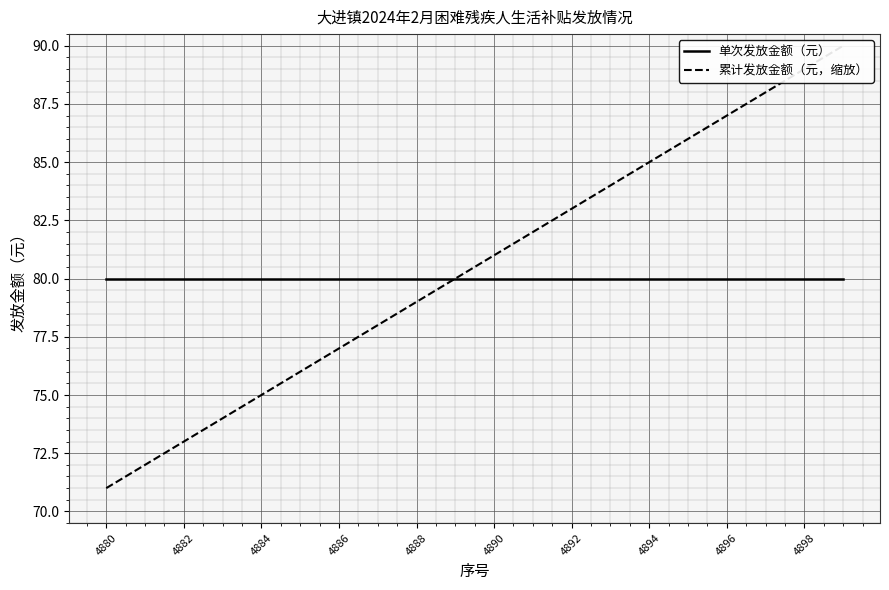

True or false: 单次发放金额（元） and 累计发放金额（元，缩放） cross at least once.

False